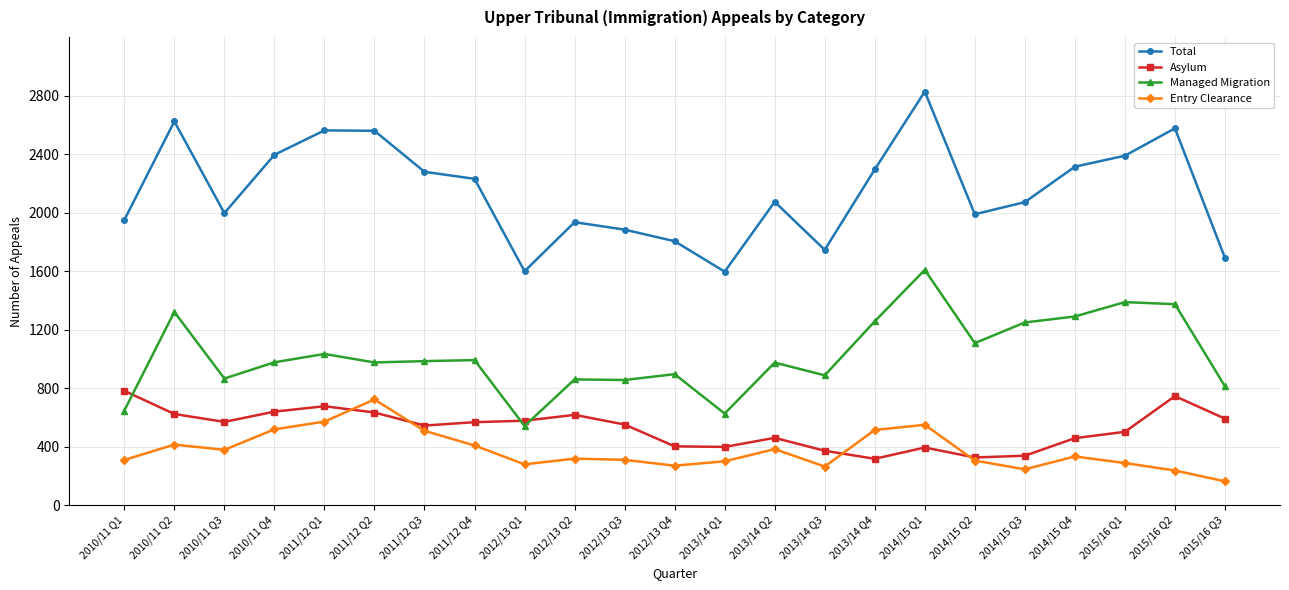

Where does the Managed Migration series first go above 978?

2010/11 Q2